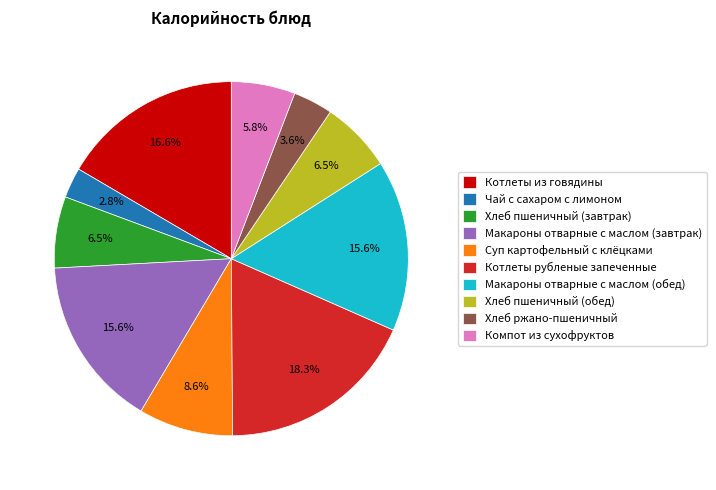

How many slices are in this pie chart?

10